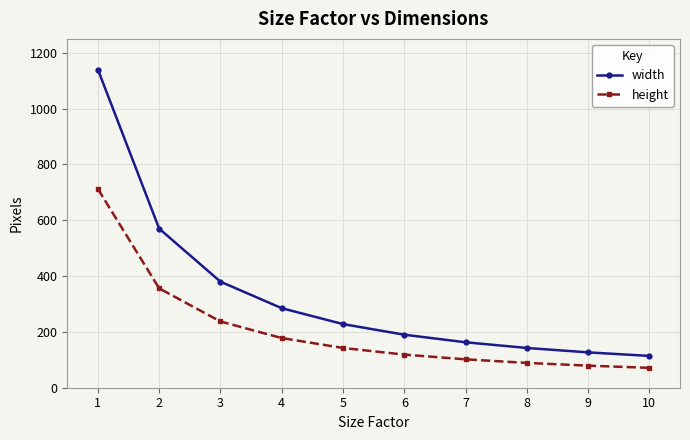

Is the value of height at 2 greater than the value of width at 8?

Yes